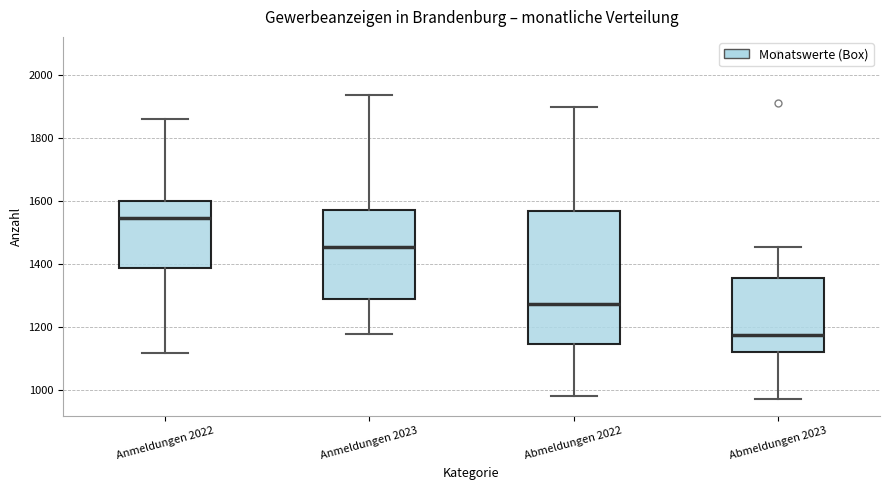

Which box's median line is the lowest?

Abmeldungen 2023